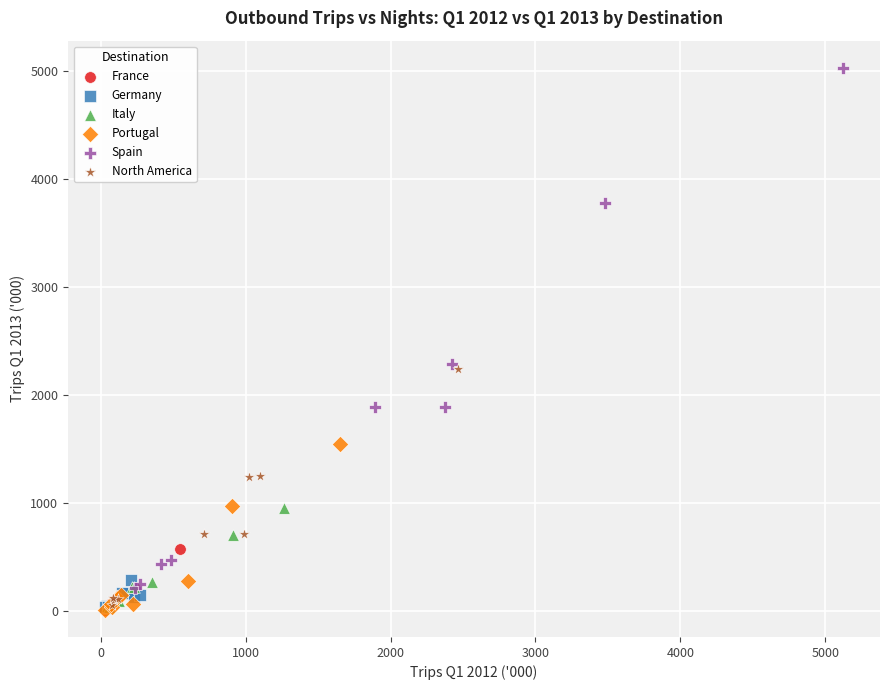

Which series reaches the maximum Y coordinate?

Spain